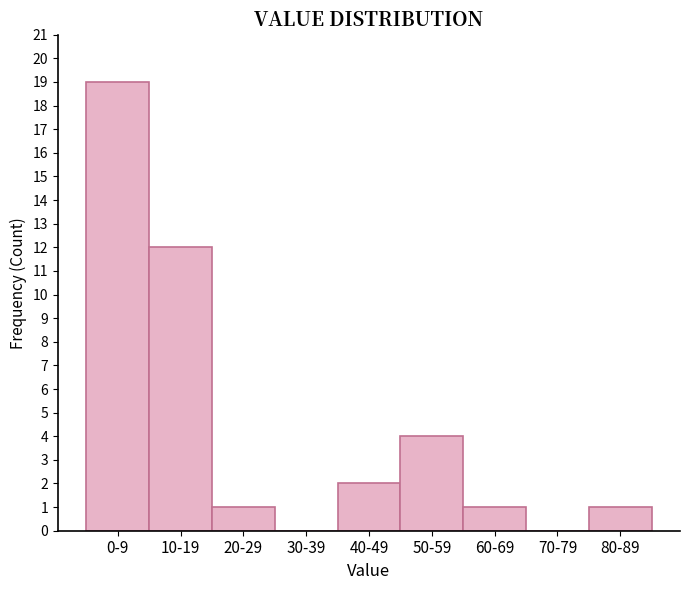

Reading left to right, transcribe all the data shown in this chart.

0-9=19	10-19=12	20-29=1	30-39=0	40-49=2	50-59=4	60-69=1	70-79=0	80-89=1